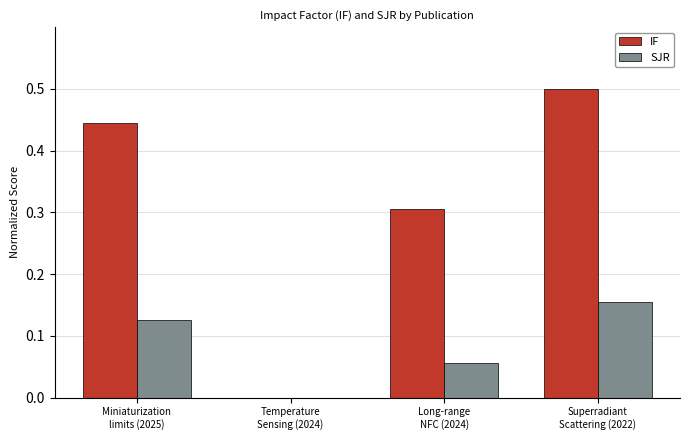

What is the total value across all series at Miniaturization
limits (2025)?

0.6